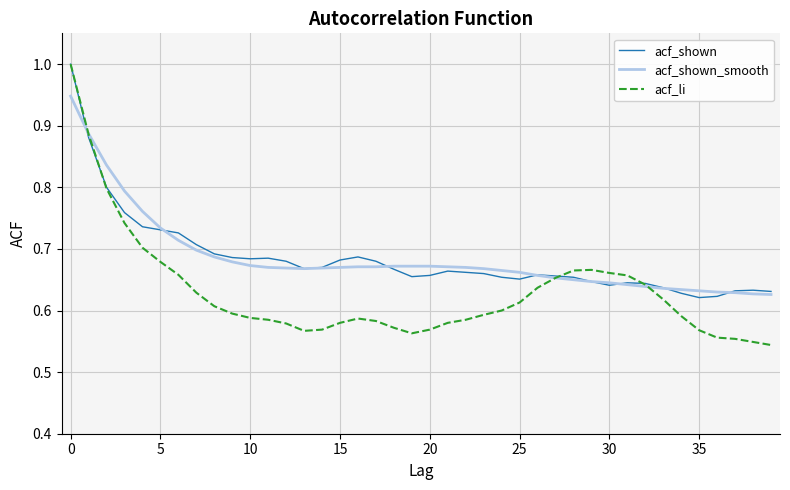

Which series has the widest spread of values?

acf_li